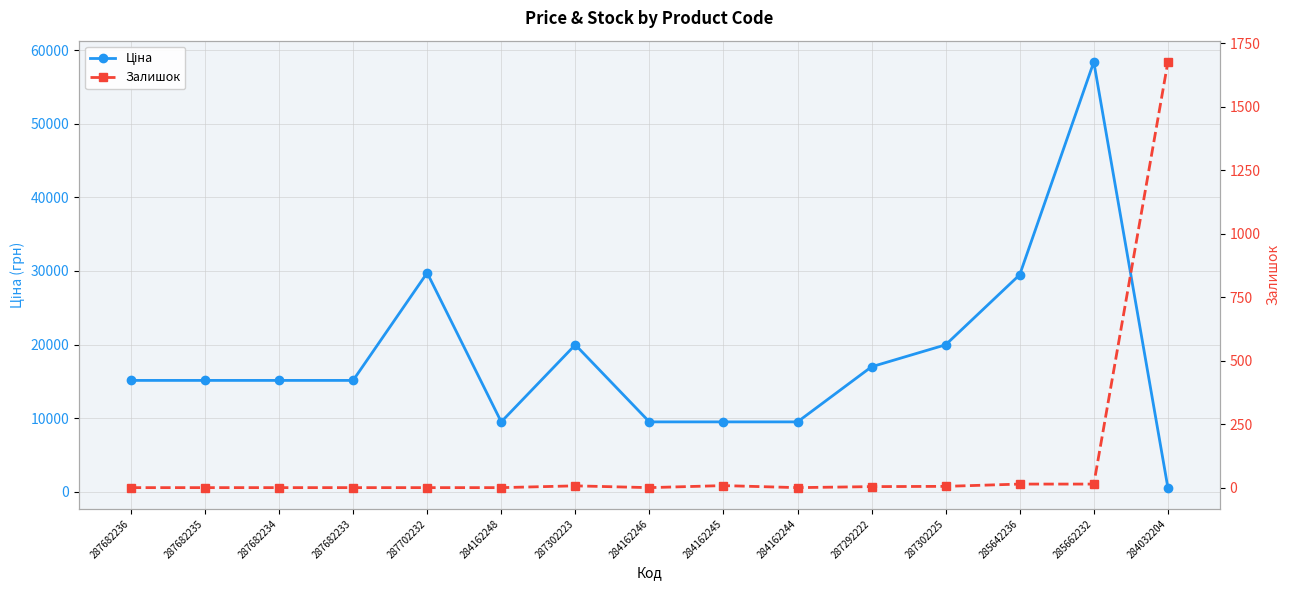

Which series has the largest total across all categories?

Ціна